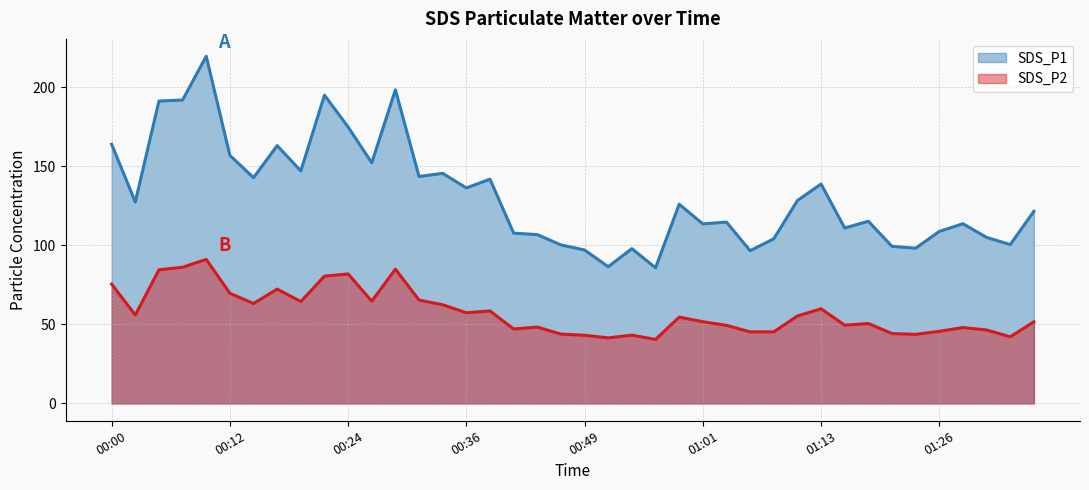

Which category has the highest value across all series?

00:09